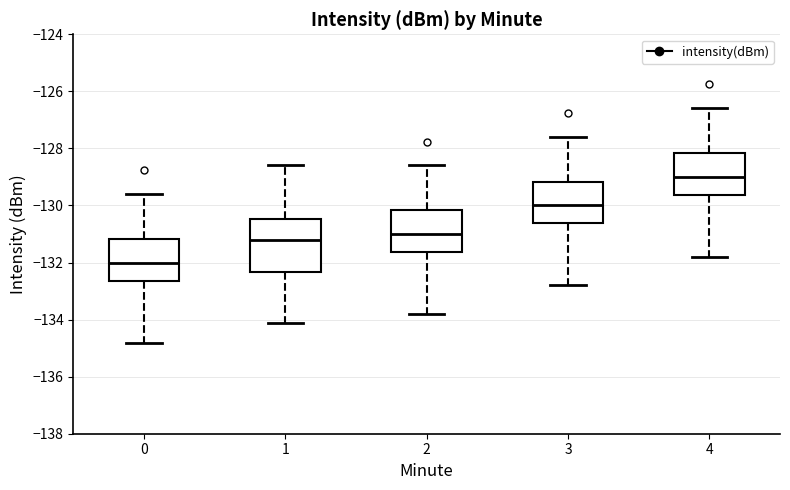

Where is the upper edge of the box at x = 2 on the y-axis? The values are not printed on the chart, so give them approximately, as read against the axis.

-130.2